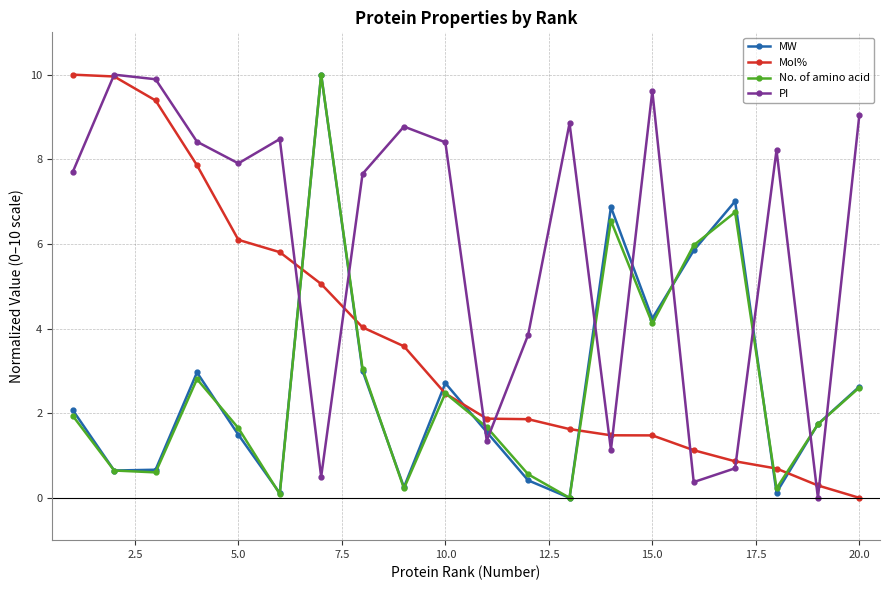

Which series has the largest total across all categories?

PI